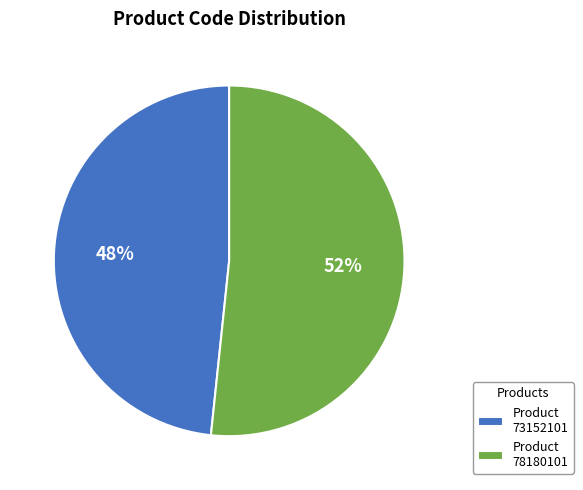

Which category accounts for the majority?

Product 78180101